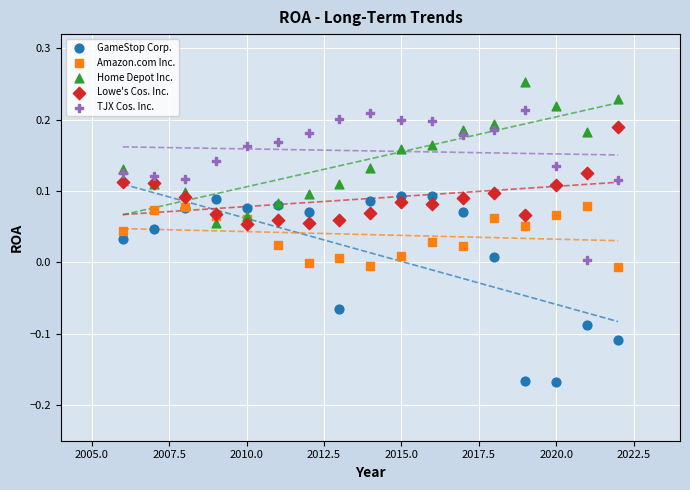

Which series contains the lowest Y value?

GameStop Corp.